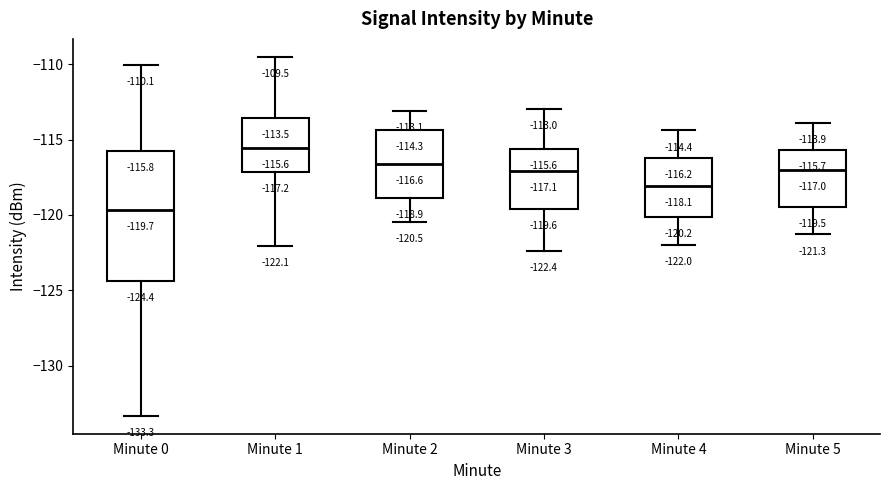

Which box is the tallest, from its lower edge to its upper edge?

Minute 0